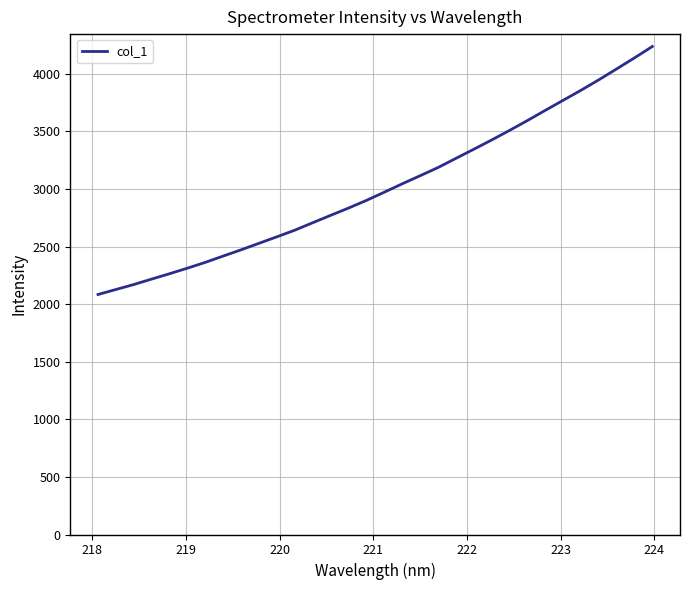

What is the difference between the maximum and minimum values?

2152.7